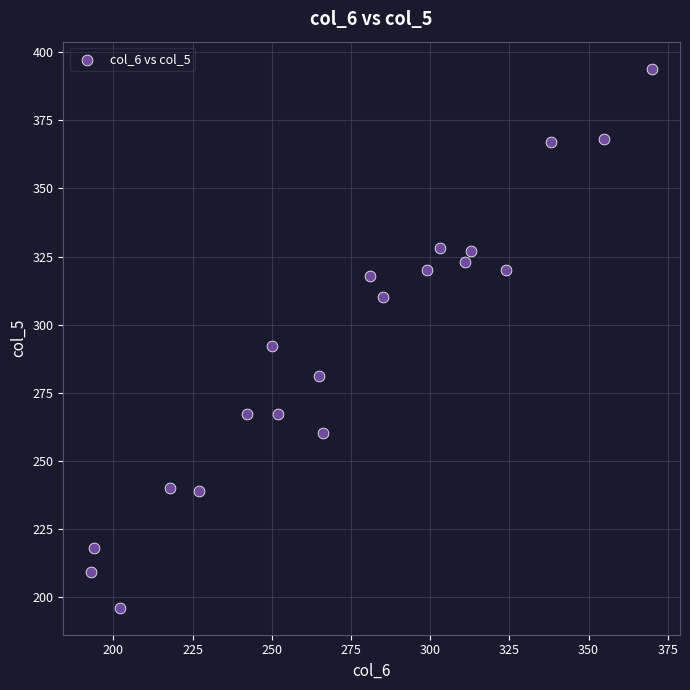

What is the range of X values (max minus min)?

177